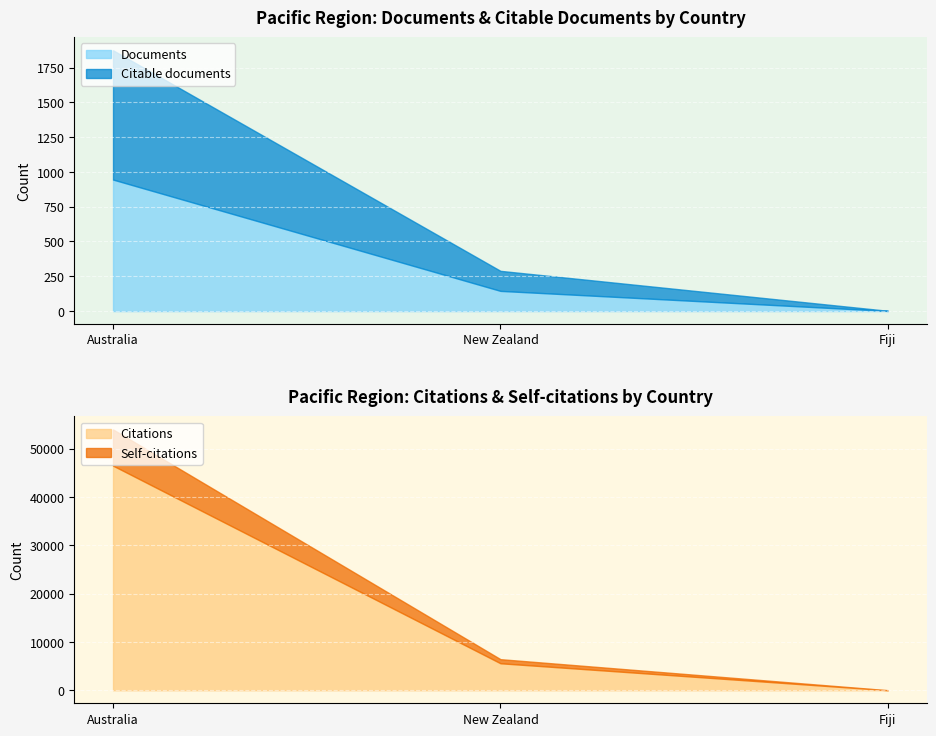

What is the greatest value displayed?

46462